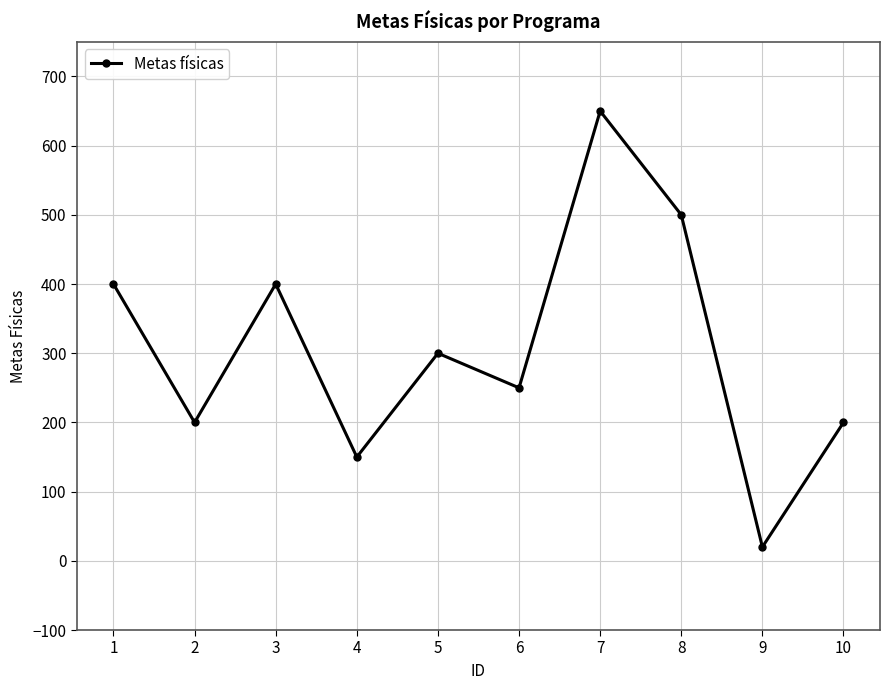

How many interior local valleys (lower than both neighbors) does the data have?

4